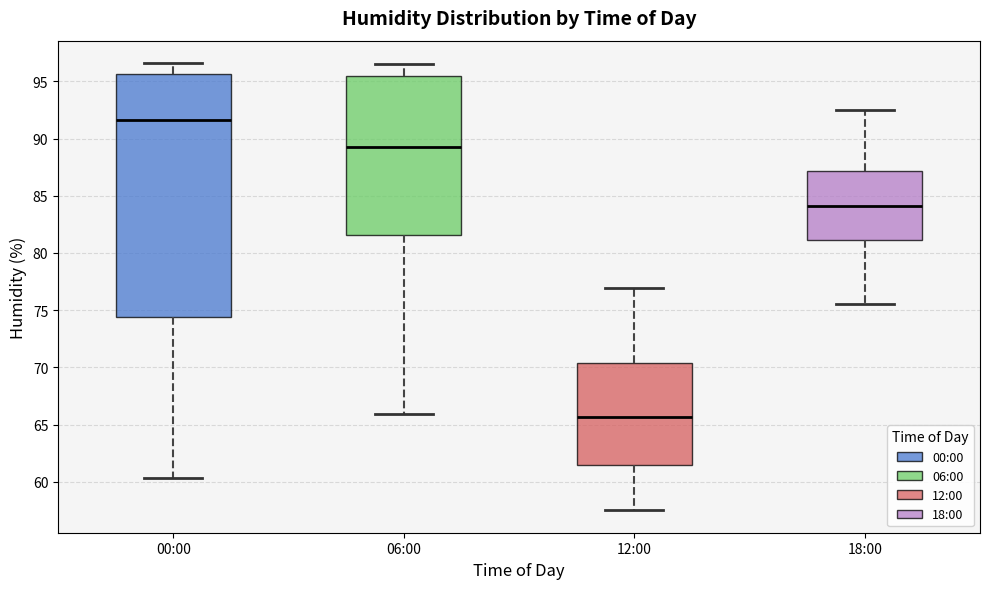

Reading left to right, read every box against the y-axis: the position of its median line, the range the box covers, and the ends of its whiskers. The values are not printed on the chart, so give them approximately, as read against the axis.

00:00: median 91.5, box 74.5 to 95.5, whiskers 60.5 to 96.5
06:00: median 89.5, box 81.5 to 95.5, whiskers 66.0 to 96.5
12:00: median 65.5, box 61.5 to 70.5, whiskers 57.5 to 77.0
18:00: median 84.0, box 81.0 to 87.0, whiskers 75.5 to 92.5